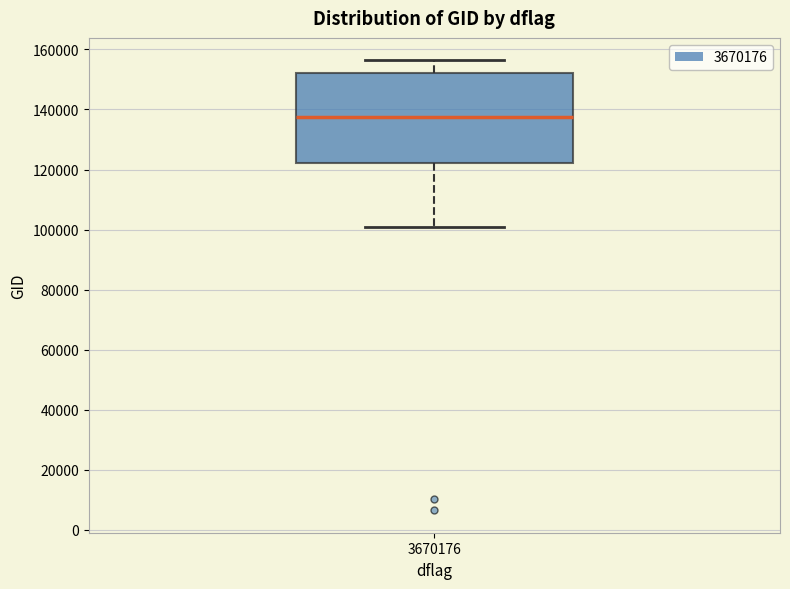

Read this box plot against the y-axis: the position of the median line, the range covered by the box, and the ends of both whiskers. The values are not printed on the chart, so give them approximately, as read against the axis.

median 138000, box 122000 to 152000, whiskers 100000 to 156000